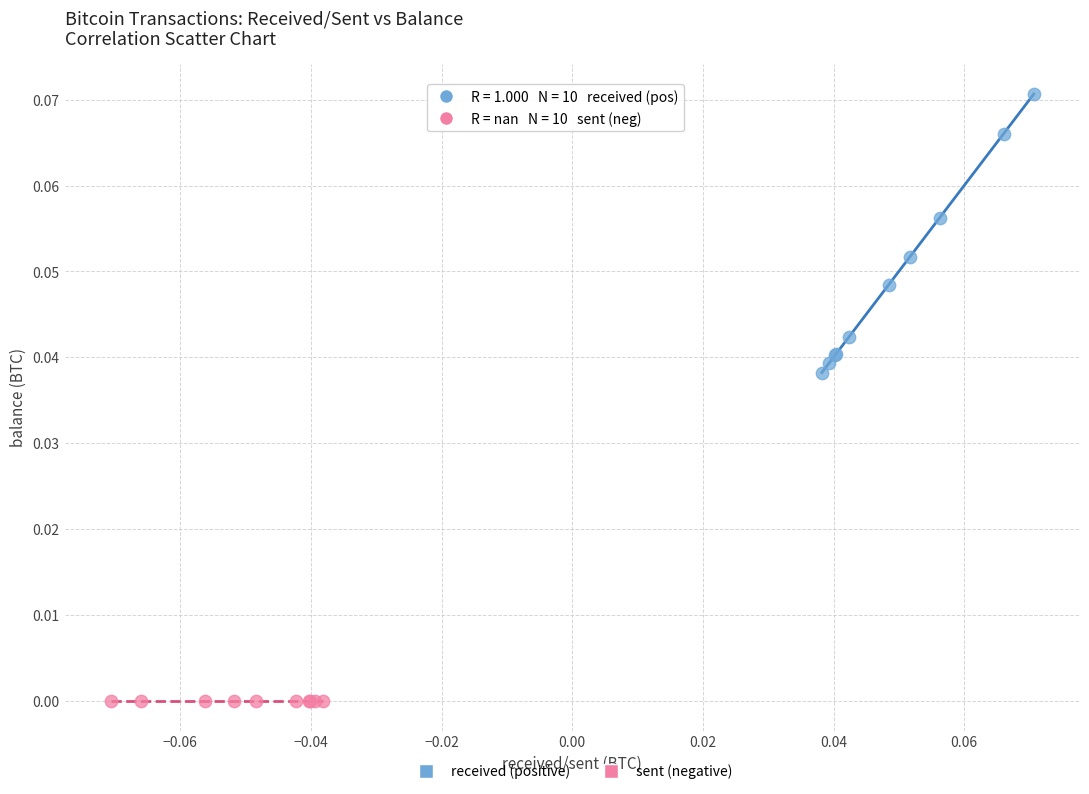

Which series contains the lowest Y value?

sent (negative)